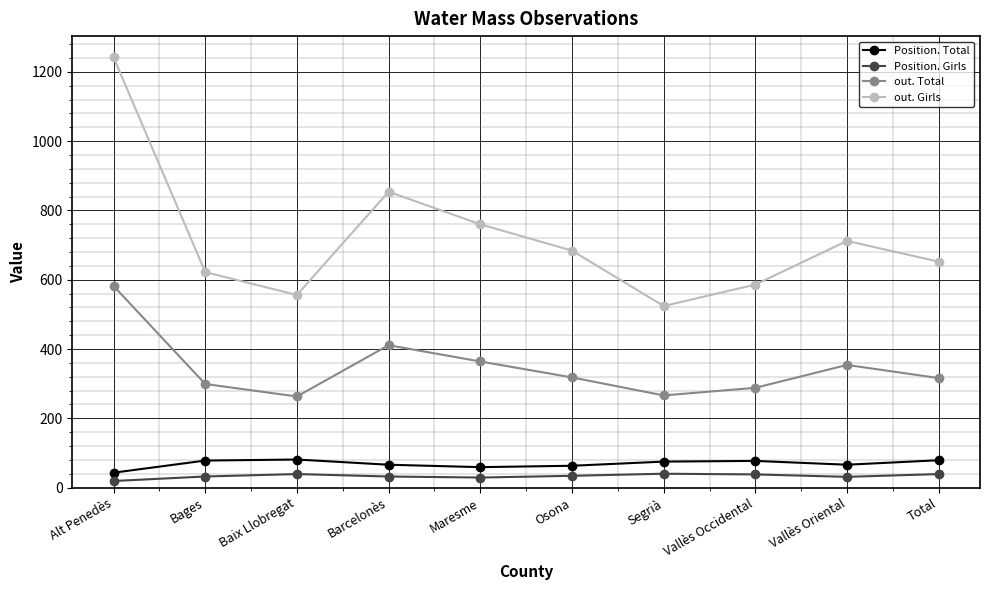

True or false: Position. Girls and Position. Total cross at least once.

False